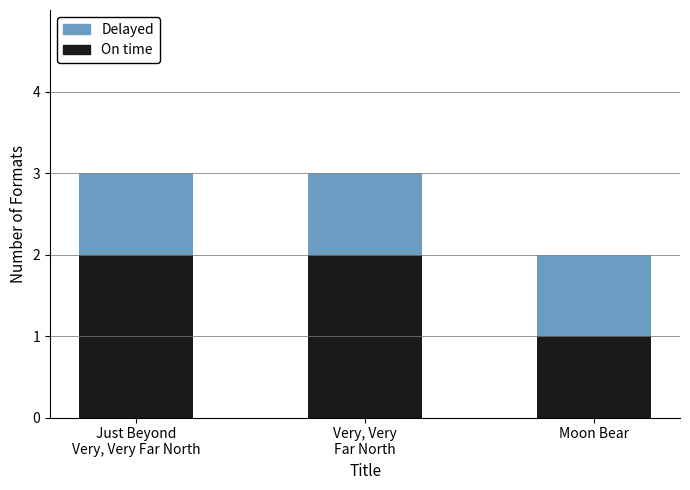

Reading right to left, transcribe the values for On time.

1	2	2